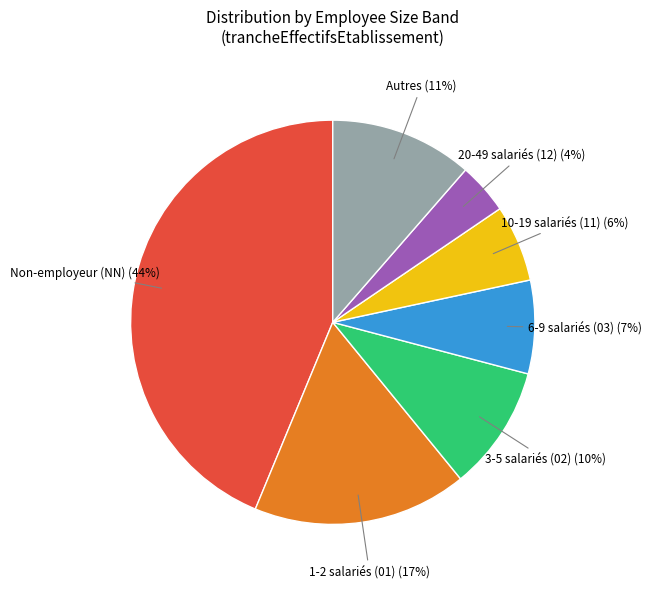

To the nearest percent, what is the difference between the largest and smallest slice percentages?

40%